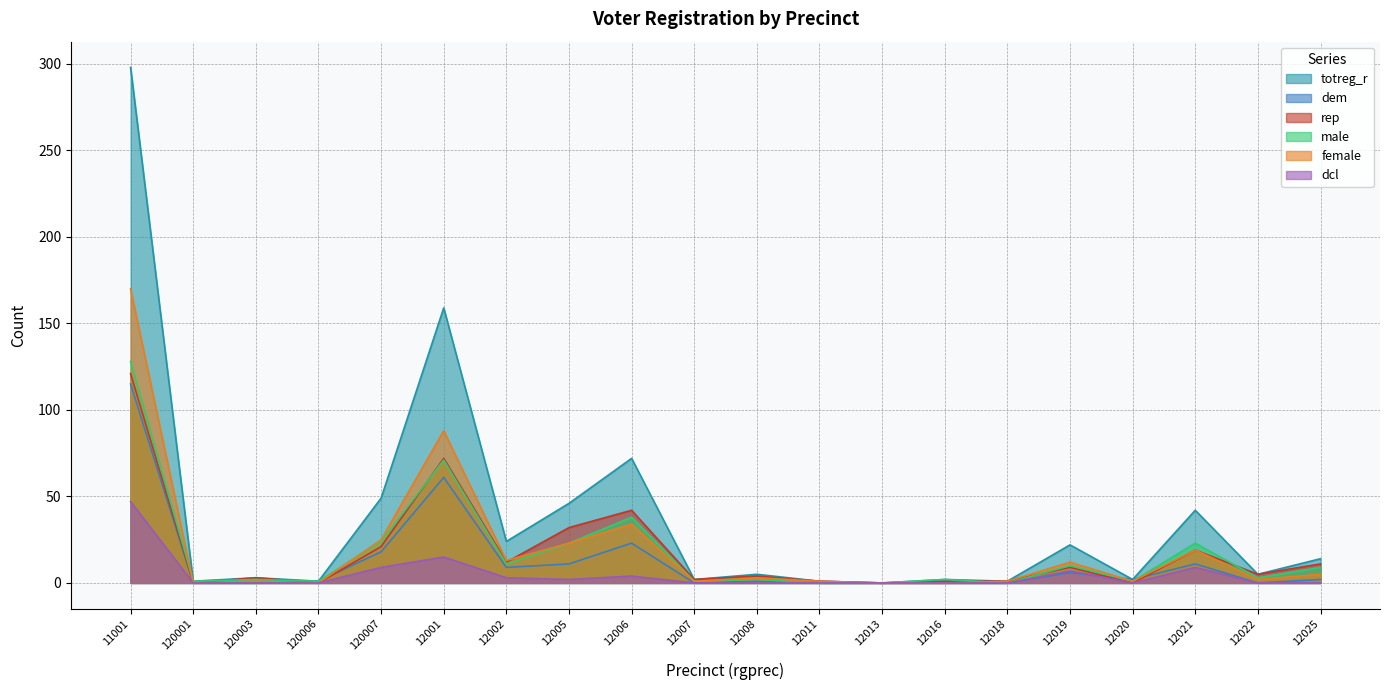

True or false: male and female intersect in this chart.

True